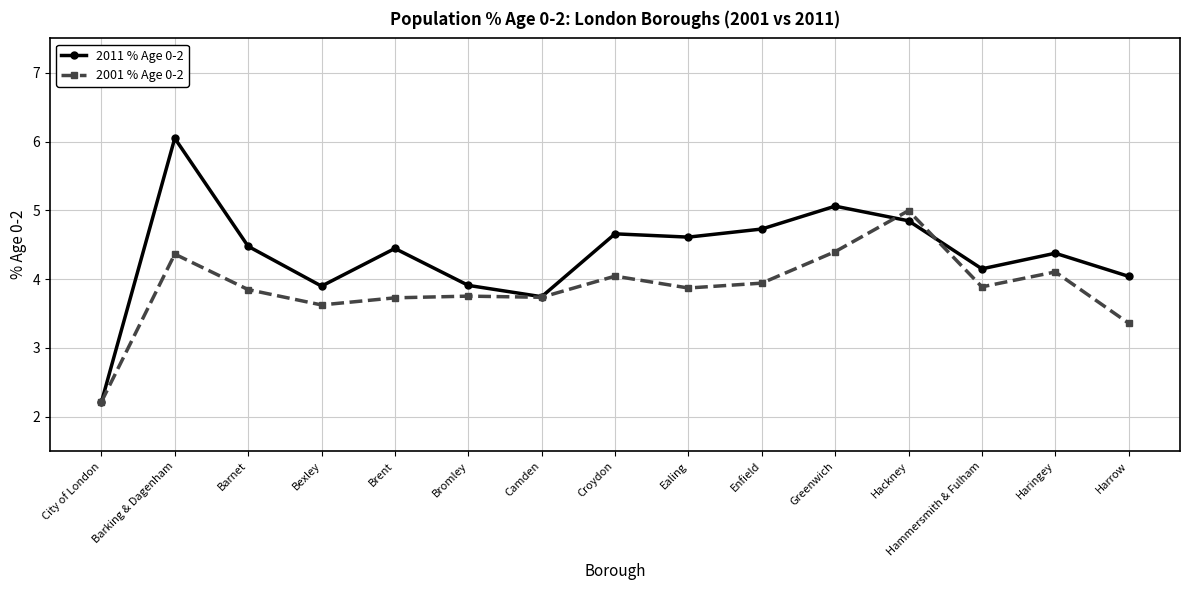

Which series has the largest range (max minus min)?

2011 % Age 0-2